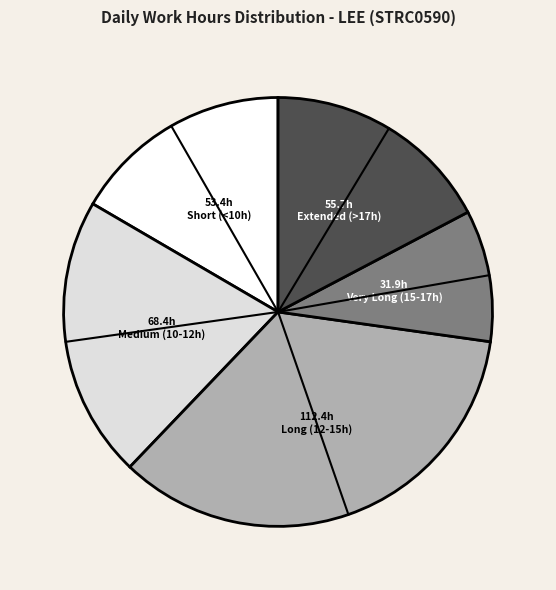

Does any single category account for the majority?

No